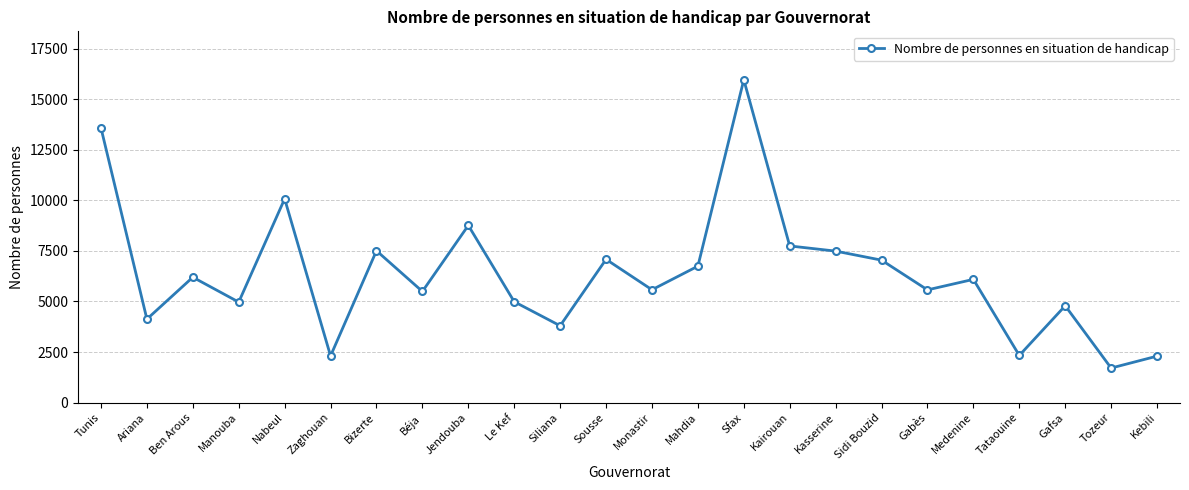

What is the sum of the values at Bizerte and Kebili?

9806